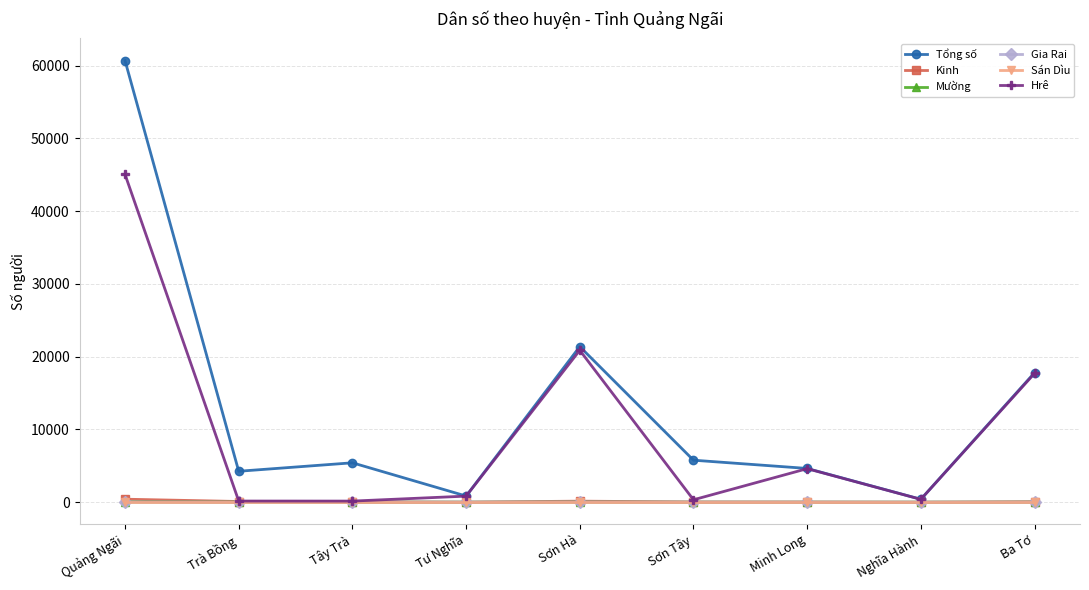

Is the value of Tổng số at Quảng Ngãi greater than the value of Mường at Quảng Ngãi?

Yes